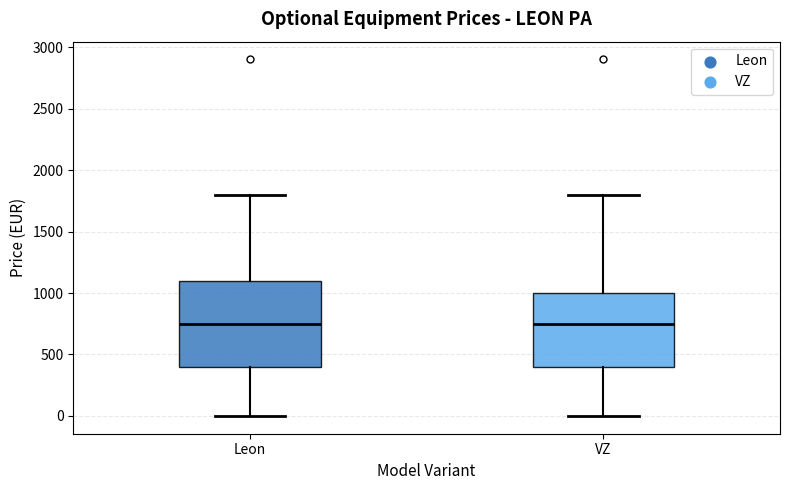

Where does the upper whisker of the box for VZ end on the y-axis? The values are not printed on the chart, so give them approximately, as read against the axis.

1800